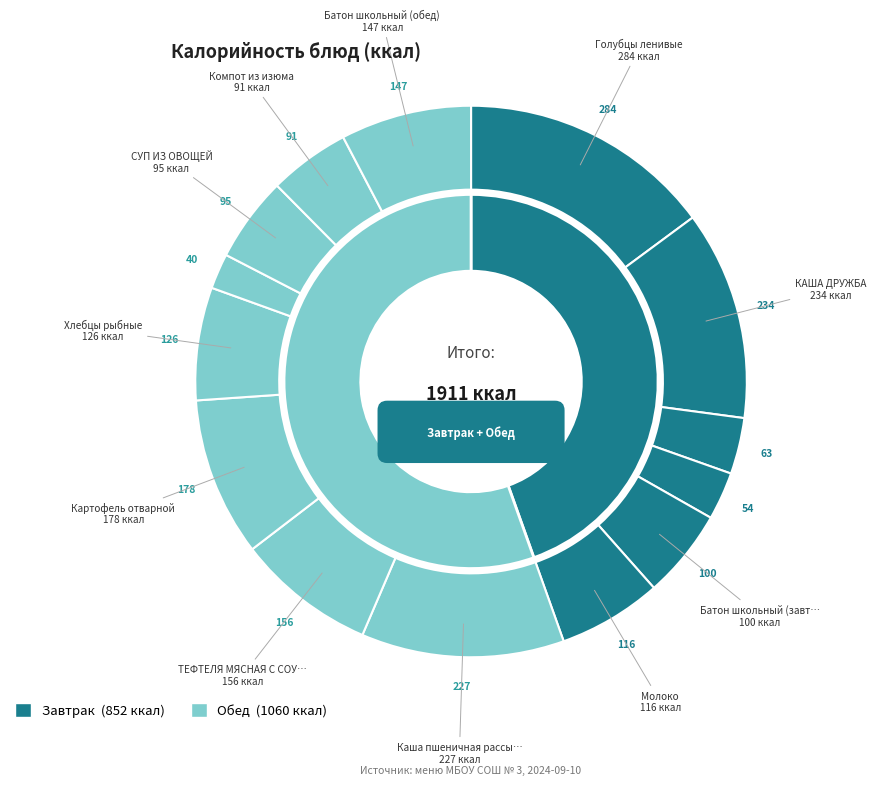

How many segments does this pie chart have?

14